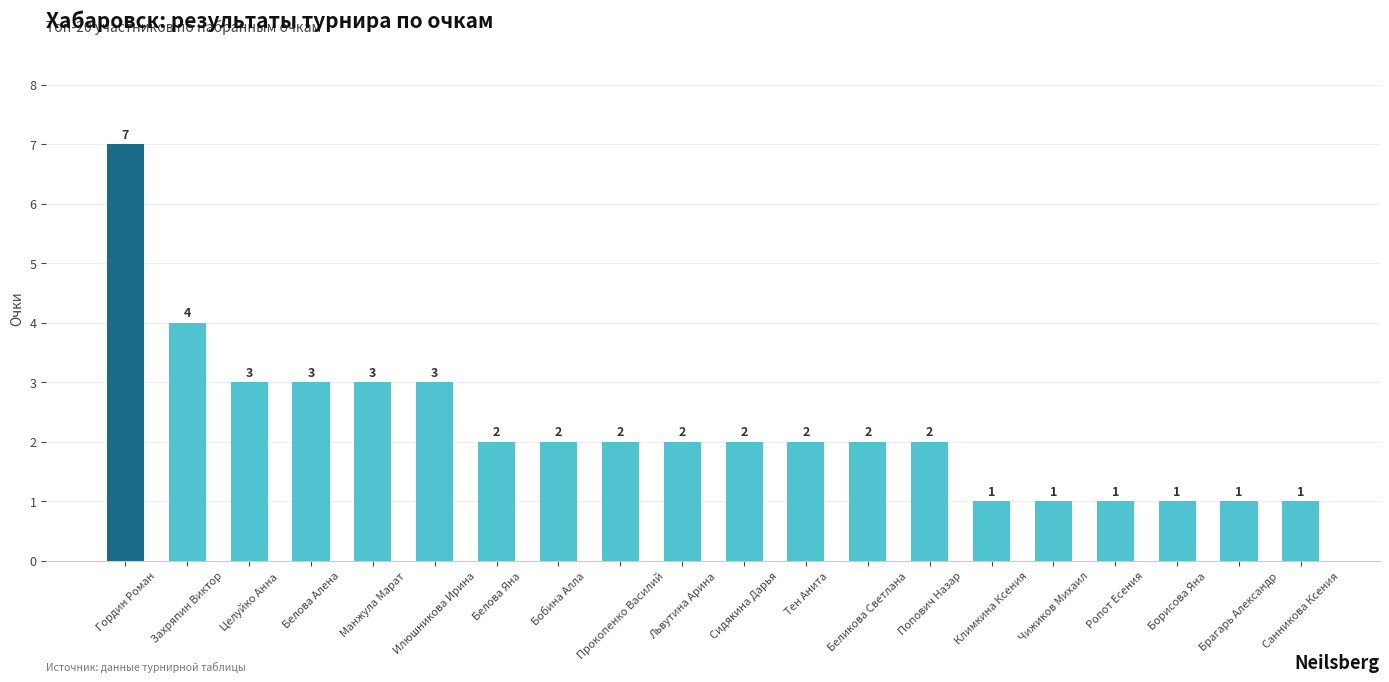

What is the difference between the maximum and minimum values?

6